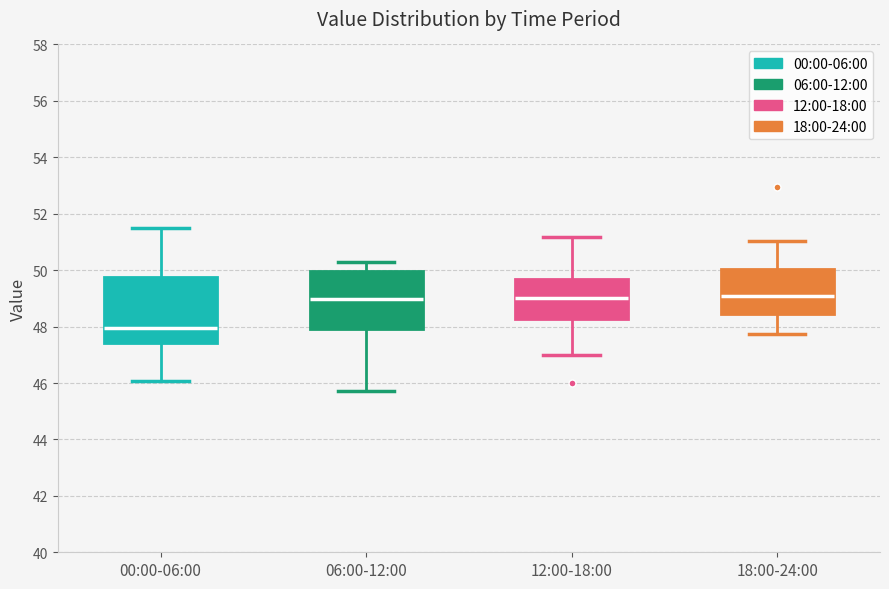

Comparing the boxes themselves (not the whiskers), which one is the tallest?

00:00-06:00